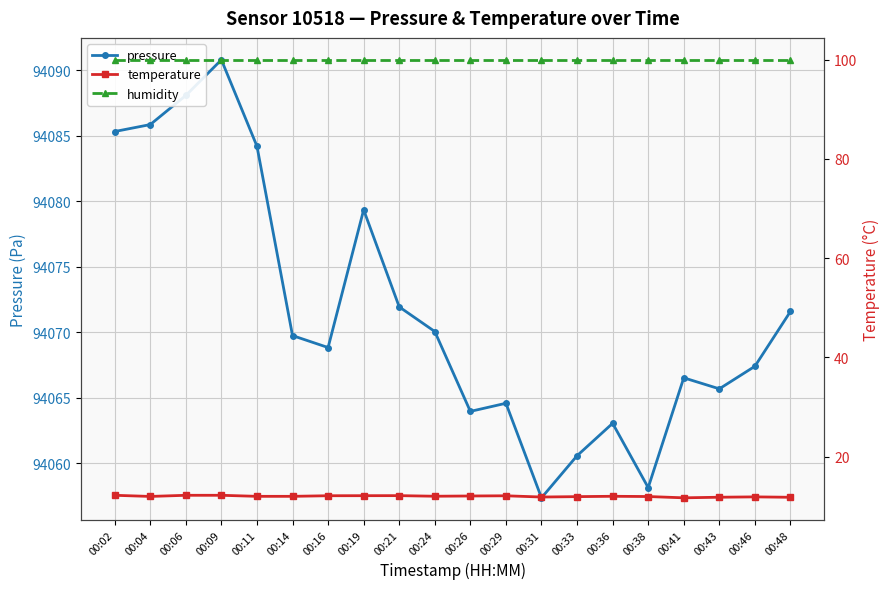

Which series has the largest range (max minus min)?

pressure